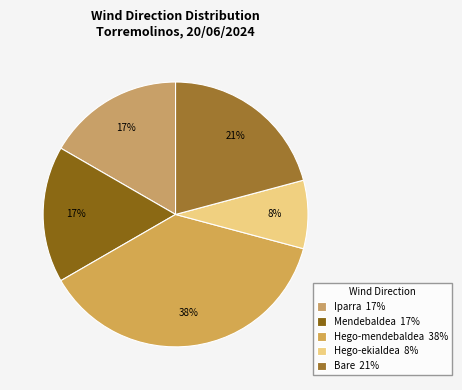

Is there any slice that represents more than half of the pie?

No